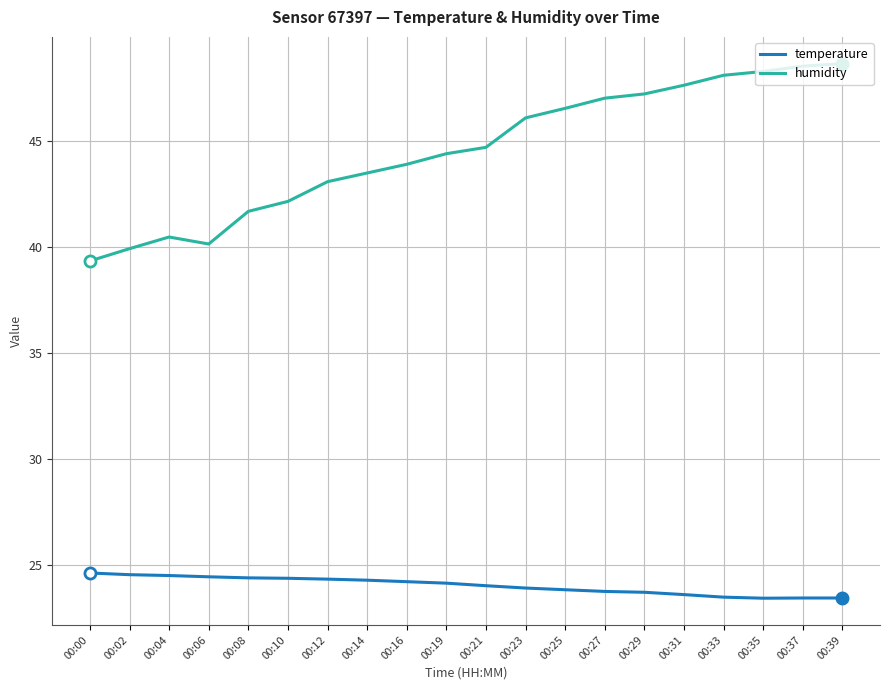

What is the difference between the highest and lowest values at 00:10?

17.8